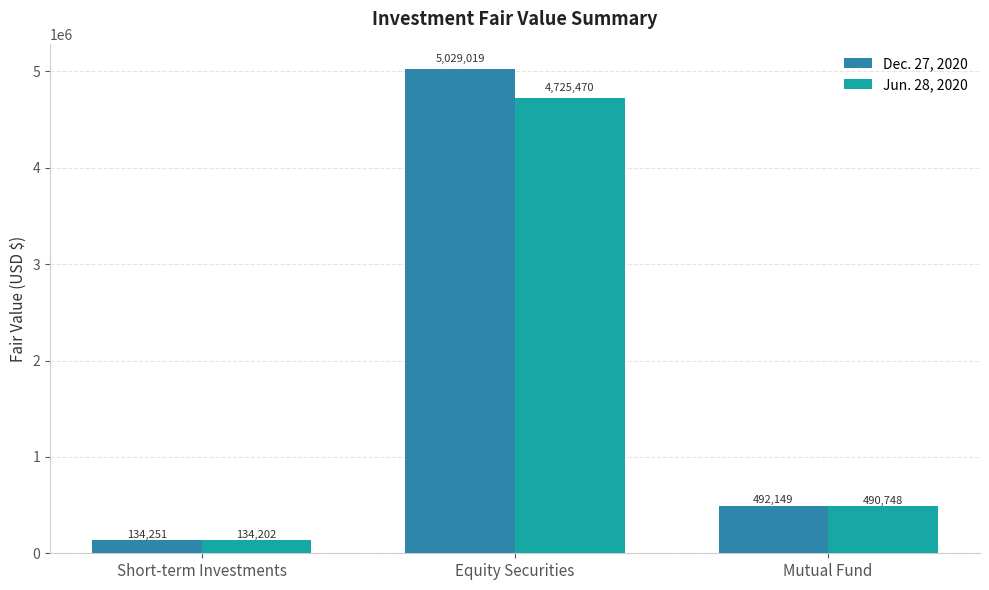

Which series changed the most between Equity Securities and Mutual Fund?

Dec. 27, 2020